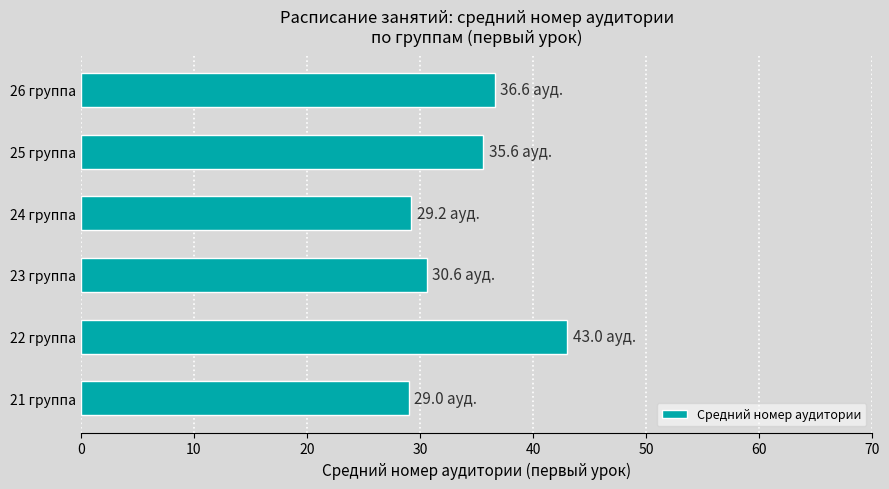

The chart shows a value of 30.6 at 23 группа. True or false?

True